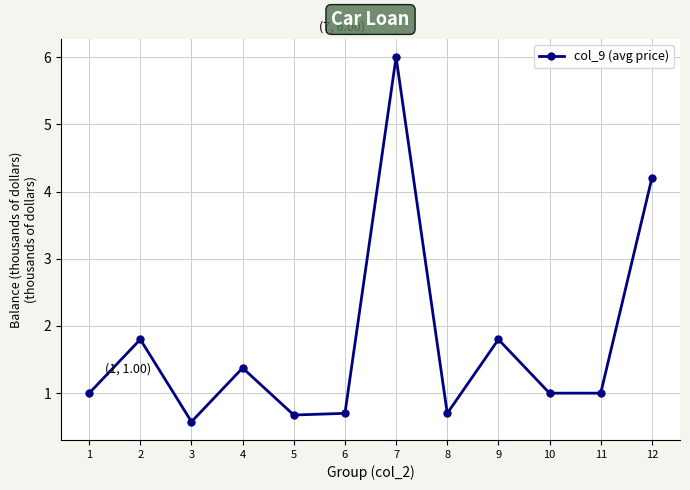

How many lines are shown in the chart?

1